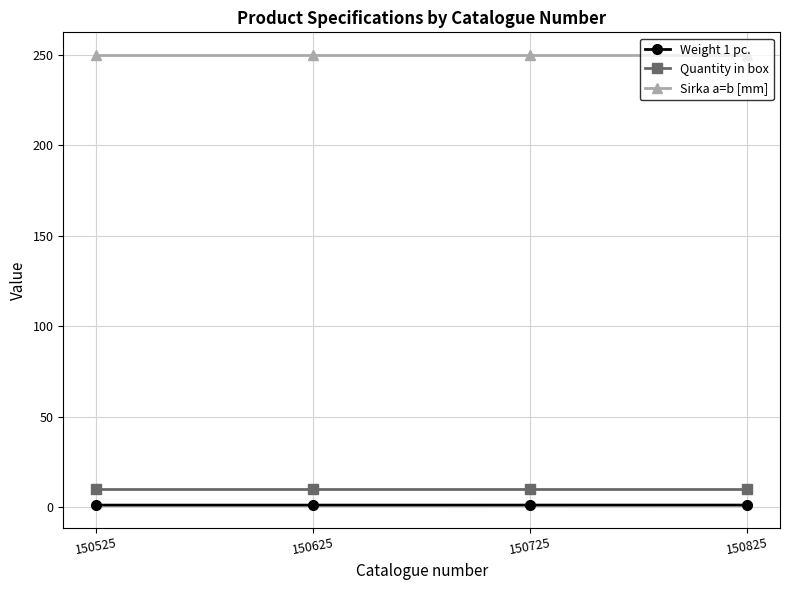

How many lines are shown in the chart?

3